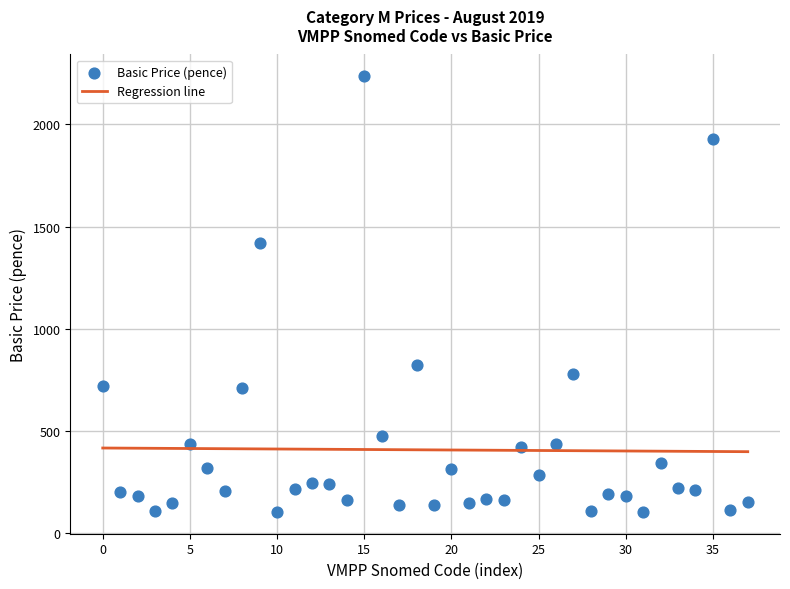

What is the range of Y values (max minus min)?

2131